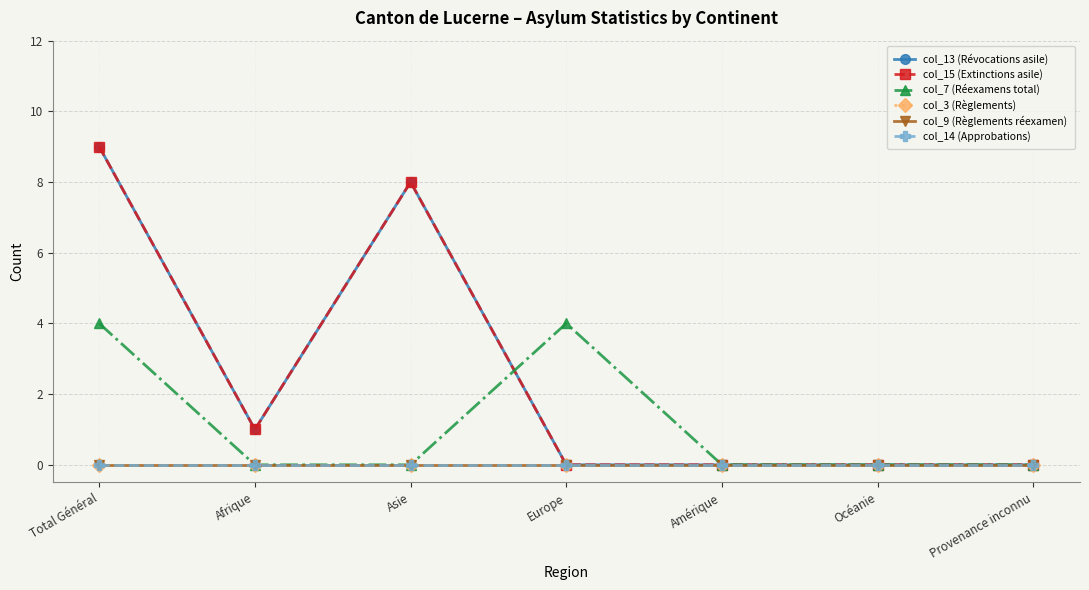

Rank the categories by col_3 (Règlements) value from highest to lowest.

Total Général, Afrique, Asie, Europe, Amérique, Océanie, Provenance inconnu